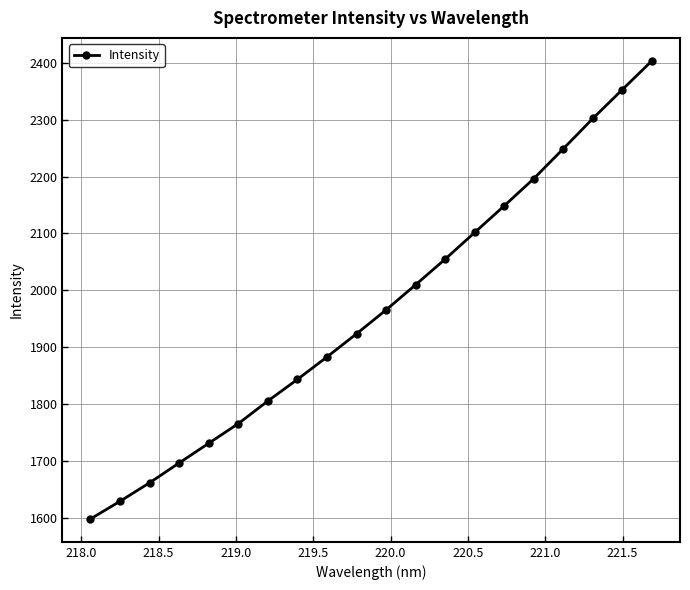

What is the value of the 2nd point from the left?

1629.2